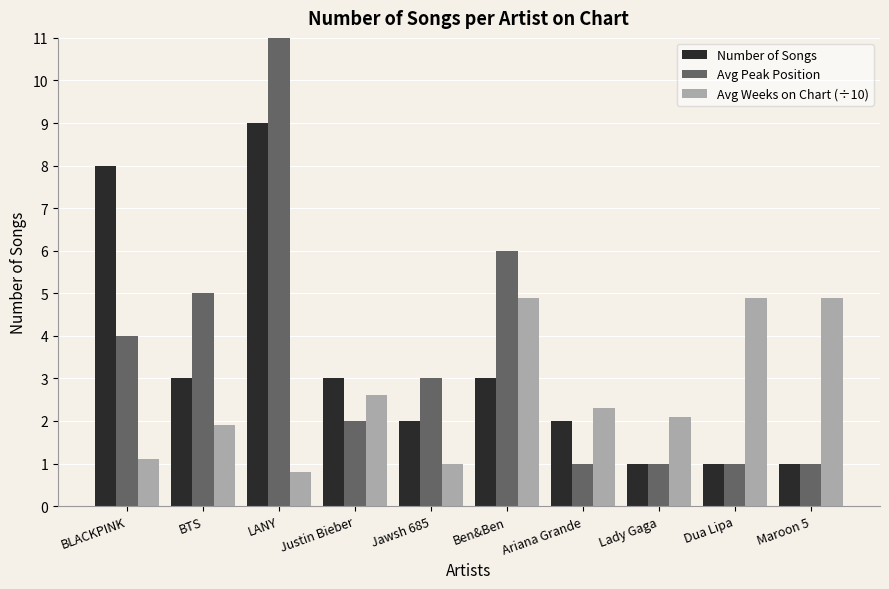

Rank the series by their average value, from highest to lowest.

Avg Peak Position, Number of Songs, Avg Weeks on Chart (÷10)